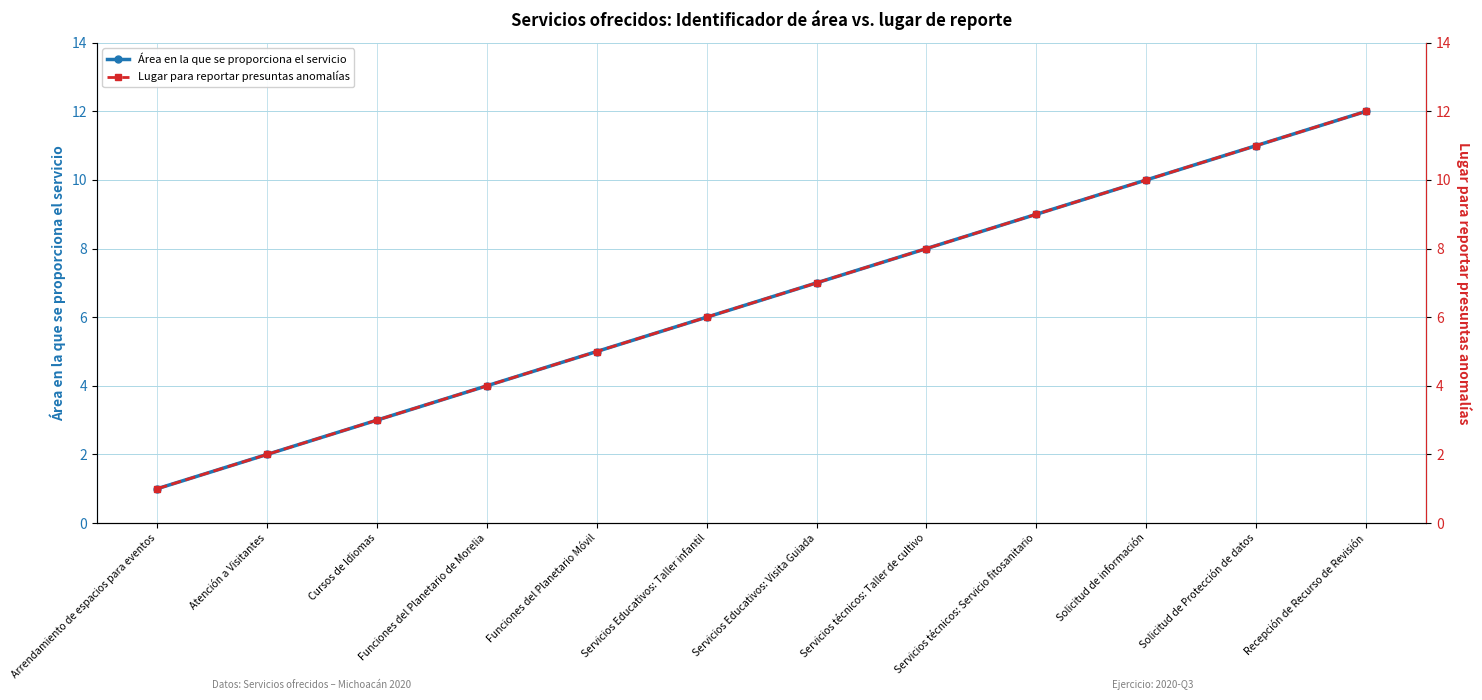

What is the value of the Lugar para reportar presuntas anomalías point at the 4th from the left?

4